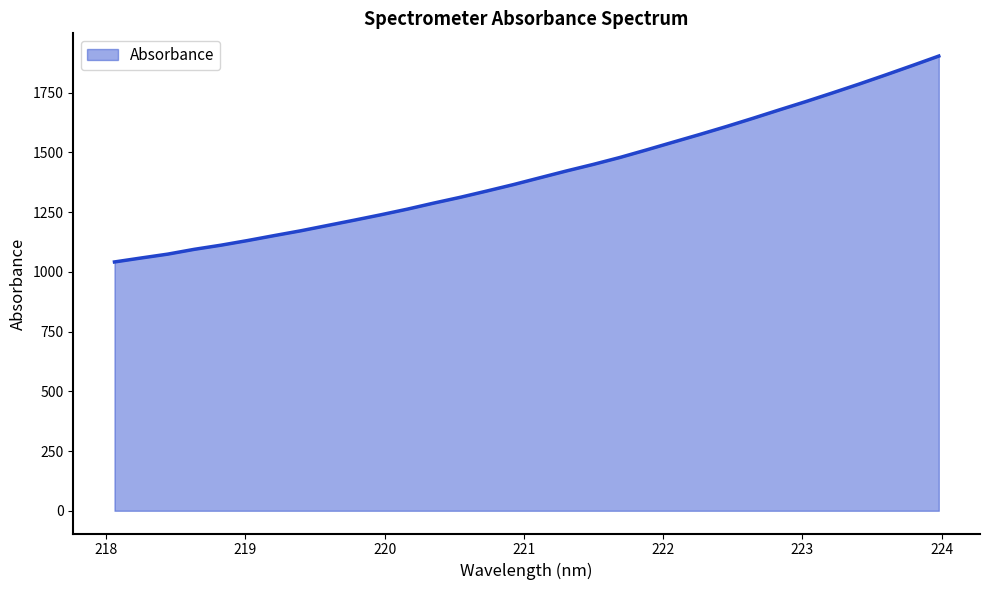

What is the smallest value displayed?

1041.1